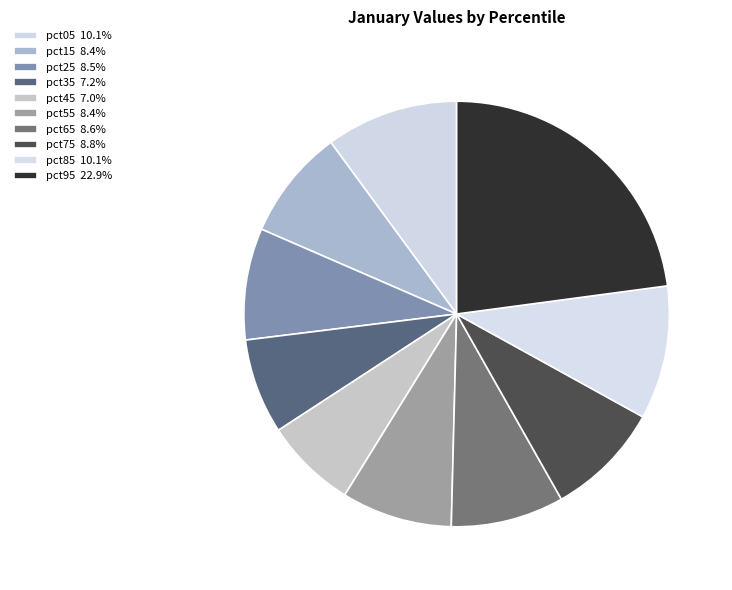

How many segments does this pie chart have?

10